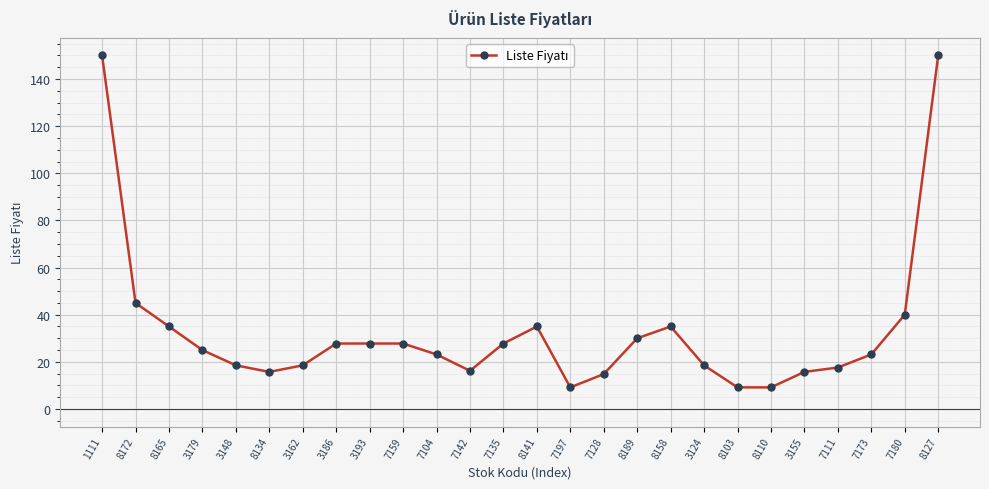

What is the smallest value displayed?

9.2